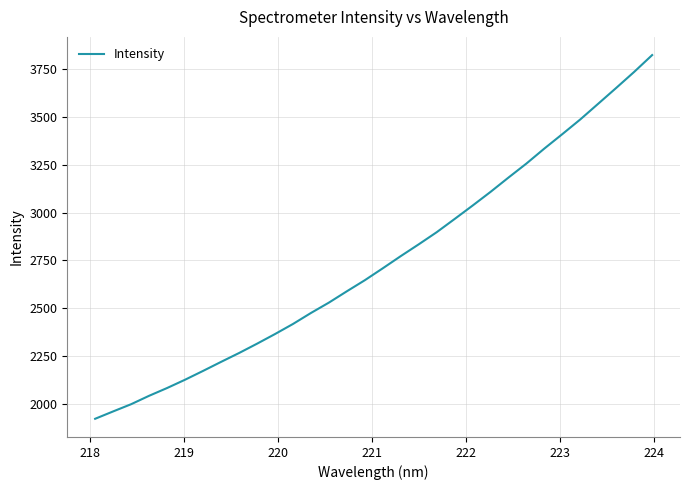

What is the difference between the maximum and minimum values?

1899.3